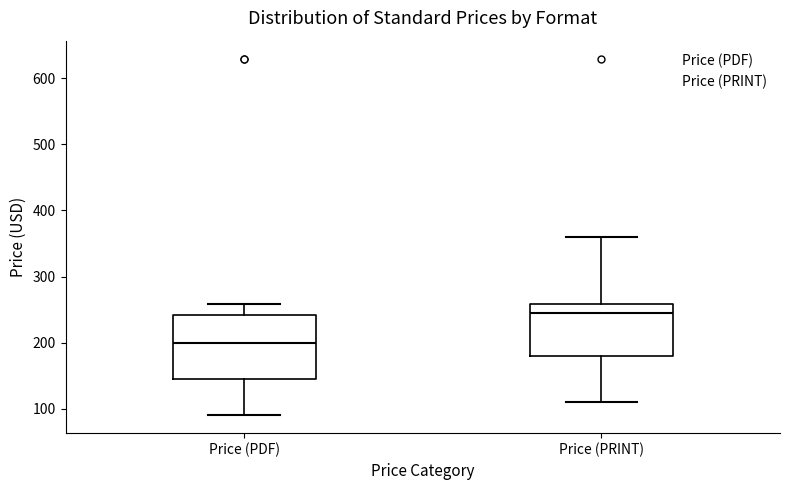

Reading left to right, read every box against the y-axis: the position of its median line, the range the box covers, and the ends of its whiskers. The values are not printed on the chart, so give them approximately, as read against the axis.

Price (PDF): median 200, box 150 to 240, whiskers 90 to 260
Price (PRINT): median 250, box 180 to 260, whiskers 110 to 360